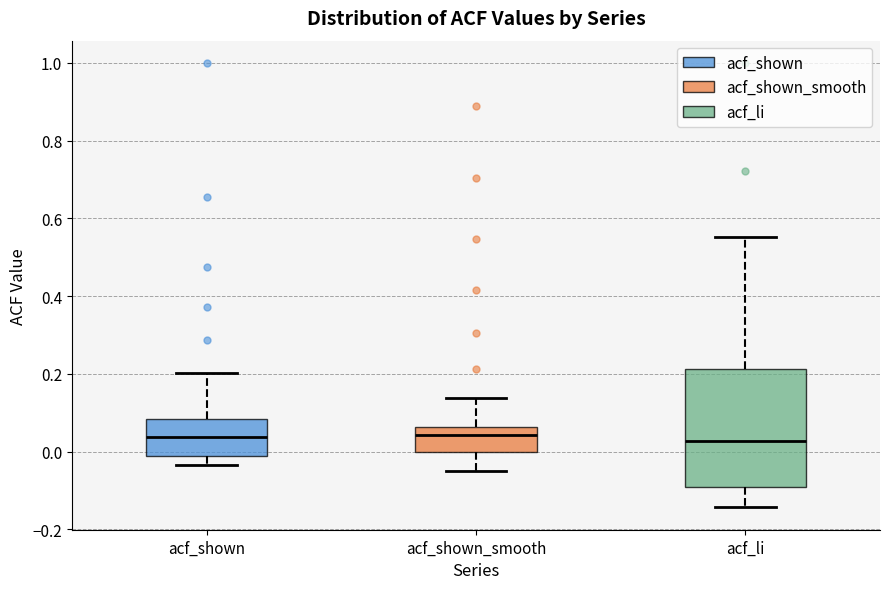

Where is the lower edge of the box for acf_shown_smooth on the y-axis? The values are not printed on the chart, so give them approximately, as read against the axis.

0.00